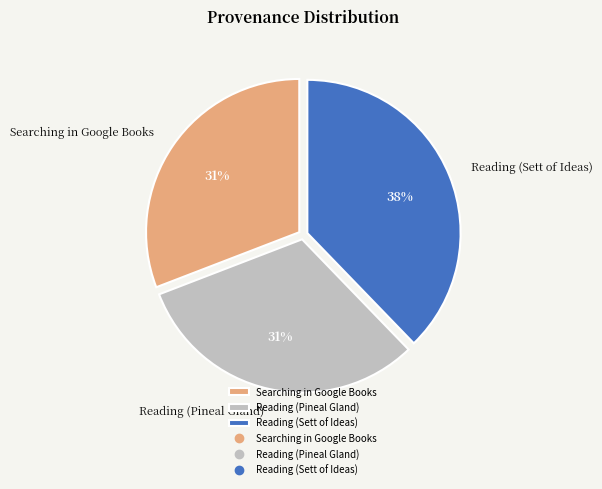

The Reading (Sett of Ideas) slice represents 24% of the pie. True or false?

False